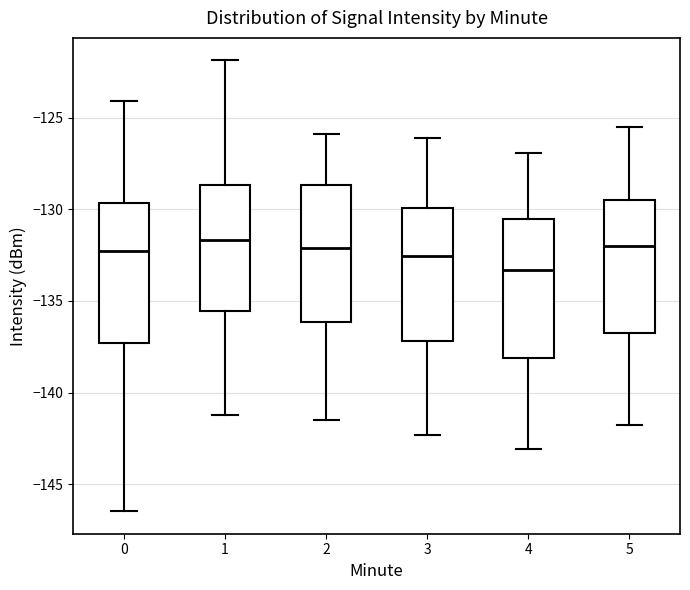

Reading left to right, read every box against the y-axis: the position of its median line, the range the box covers, and the ends of its whiskers. The values are not printed on the chart, so give them approximately, as read against the axis.

0: median -132.5, box -137.5 to -129.5, whiskers -146.5 to -124.0
1: median -131.5, box -135.5 to -128.5, whiskers -141.0 to -122.0
2: median -132.0, box -136.0 to -128.5, whiskers -141.5 to -126.0
3: median -132.5, box -137.0 to -130.0, whiskers -142.5 to -126.0
4: median -133.5, box -138.0 to -130.5, whiskers -143.0 to -127.0
5: median -132.0, box -136.5 to -129.5, whiskers -142.0 to -125.5